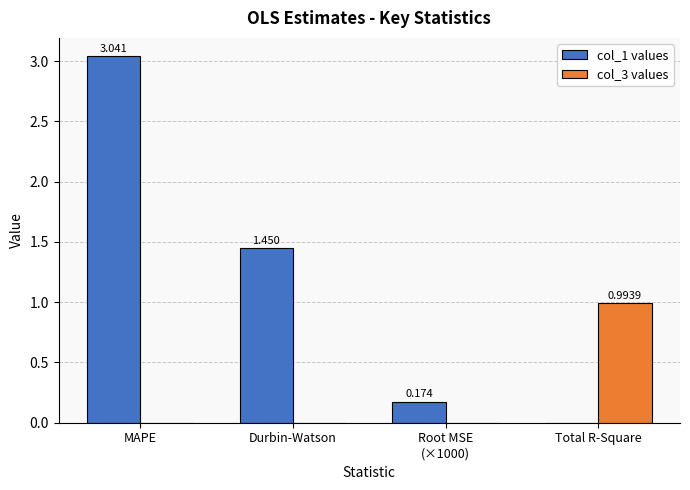

At which label does col_1 values first exceed 1?

MAPE